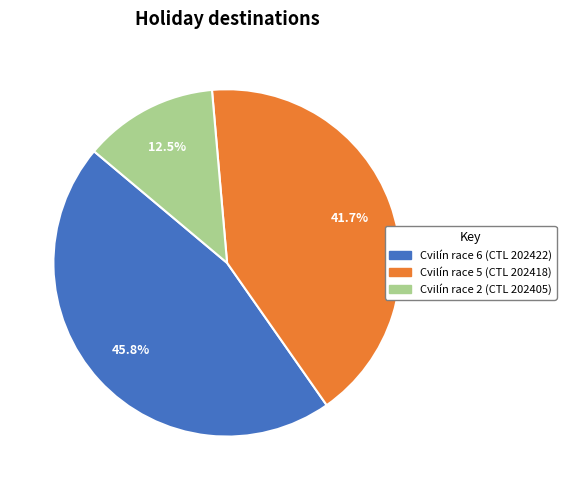

Does Cvilín race 6 (CTL 202422) account for over 50% of the chart?

No